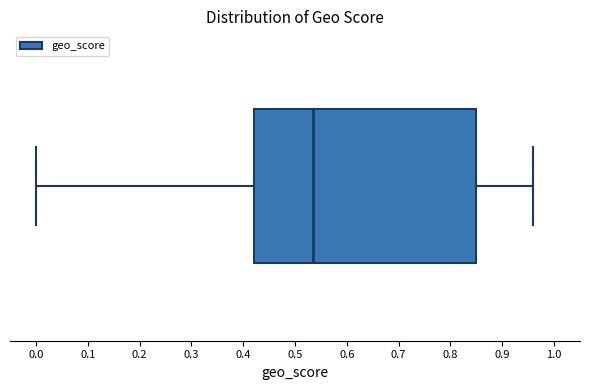

Where does the median line of the box sit on the x-axis? The values are not printed on the chart, so give them approximately, as read against the axis.

0.54